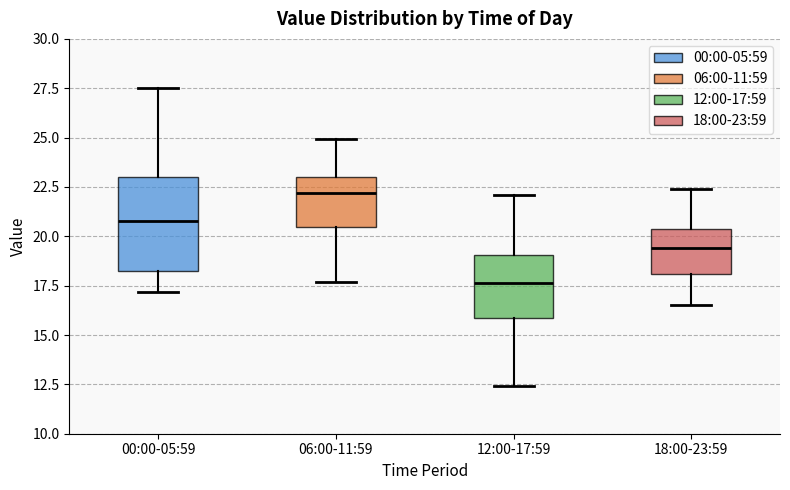

Comparing the boxes themselves (not the whiskers), which one is the tallest?

00:00-05:59